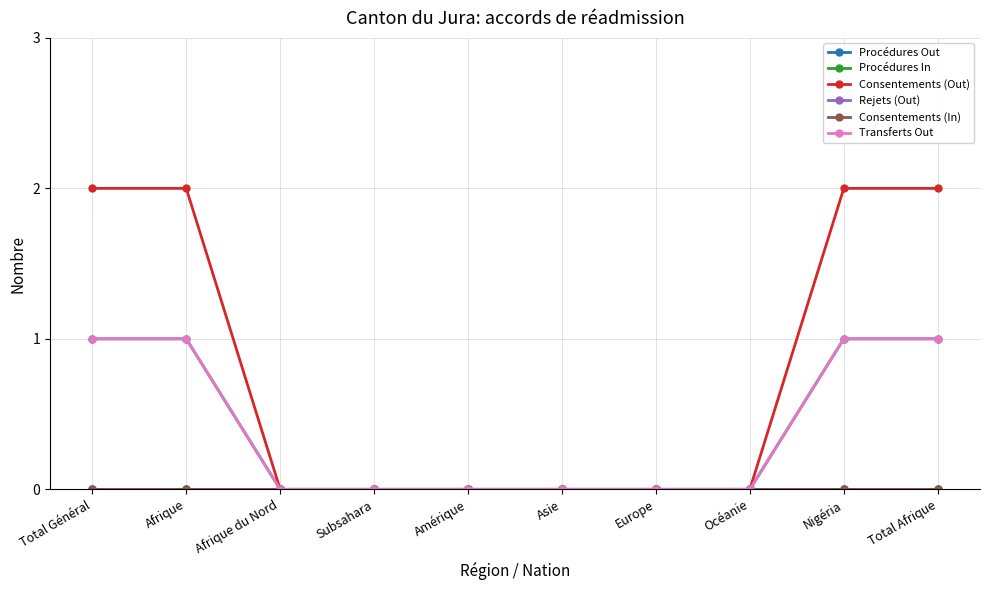

True or false: Consentements (Out) and Procédures In cross at least once.

False